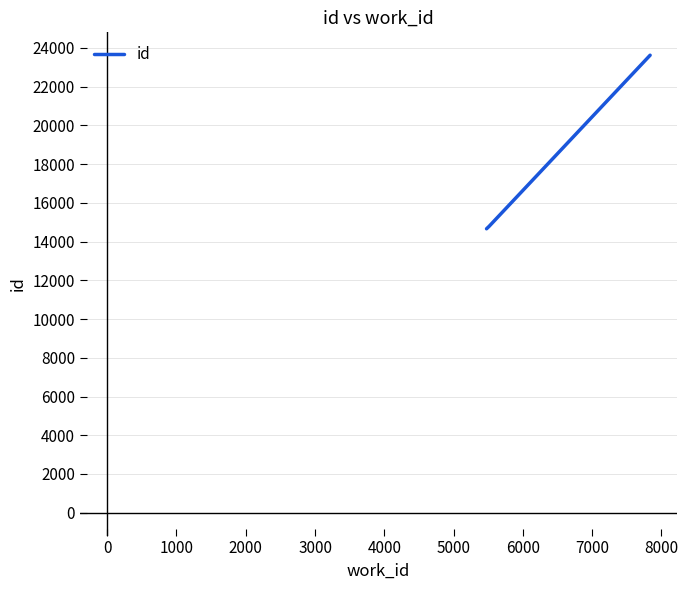

What is the difference between the maximum and minimum values?

8962